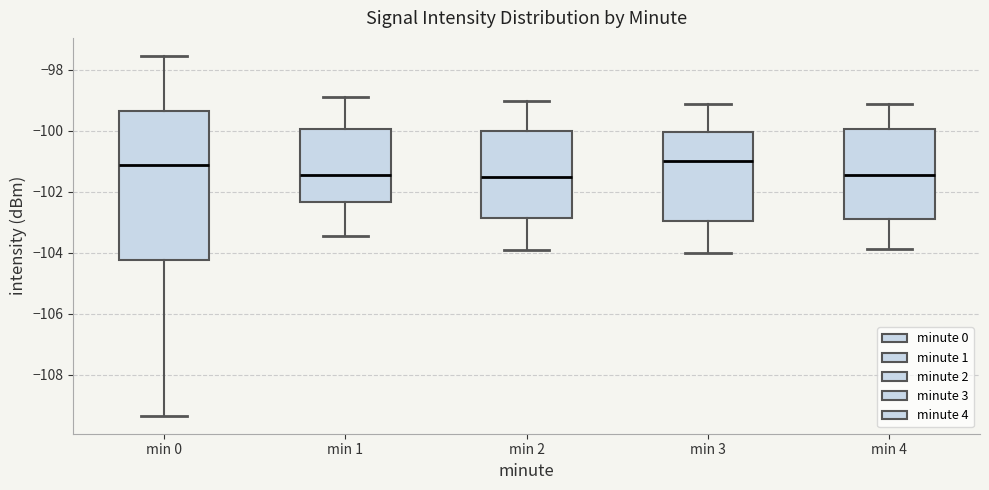

Where does the upper whisker of the box for min 2 end on the y-axis? The values are not printed on the chart, so give them approximately, as read against the axis.

-99.0